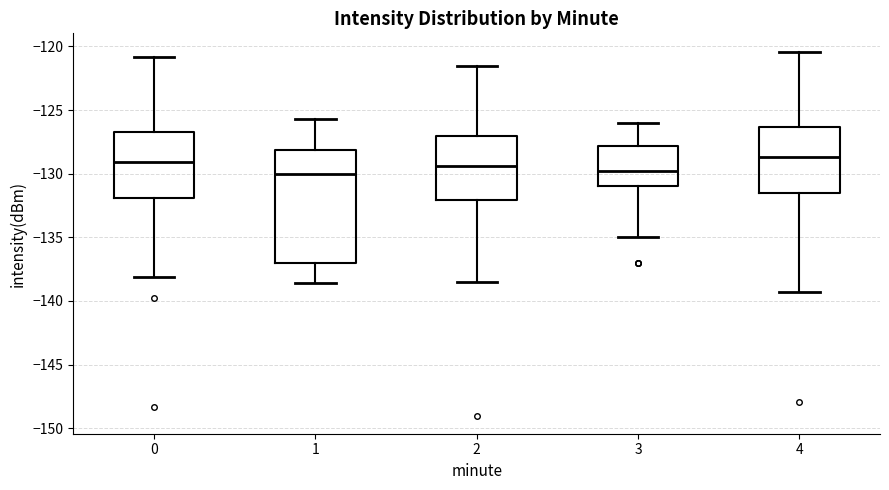

Reading left to right, read every box against the y-axis: the position of its median line, the range the box covers, and the ends of its whiskers. The values are not printed on the chart, so give them approximately, as read against the axis.

0: median -129.0, box -132.0 to -126.5, whiskers -138.0 to -121.0
1: median -130.0, box -137.0 to -128.0, whiskers -138.5 to -125.5
2: median -129.5, box -132.0 to -127.0, whiskers -138.5 to -121.5
3: median -129.5, box -131.0 to -128.0, whiskers -135.0 to -126.0
4: median -128.5, box -131.5 to -126.5, whiskers -139.5 to -120.5